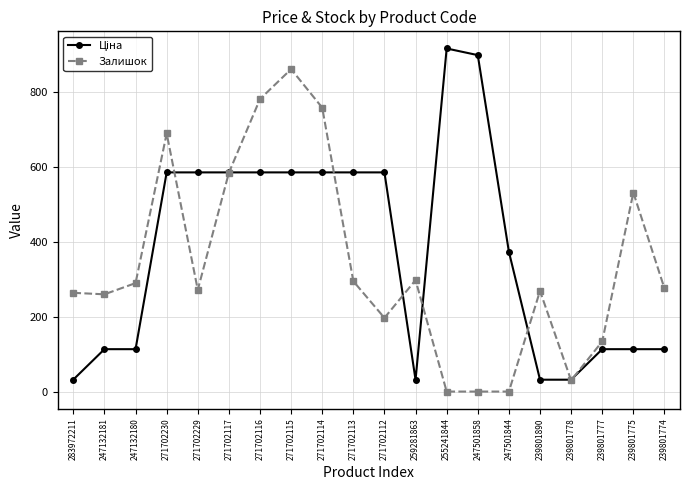

True or false: Залишок has a value of 260.0 at 247132181.

True